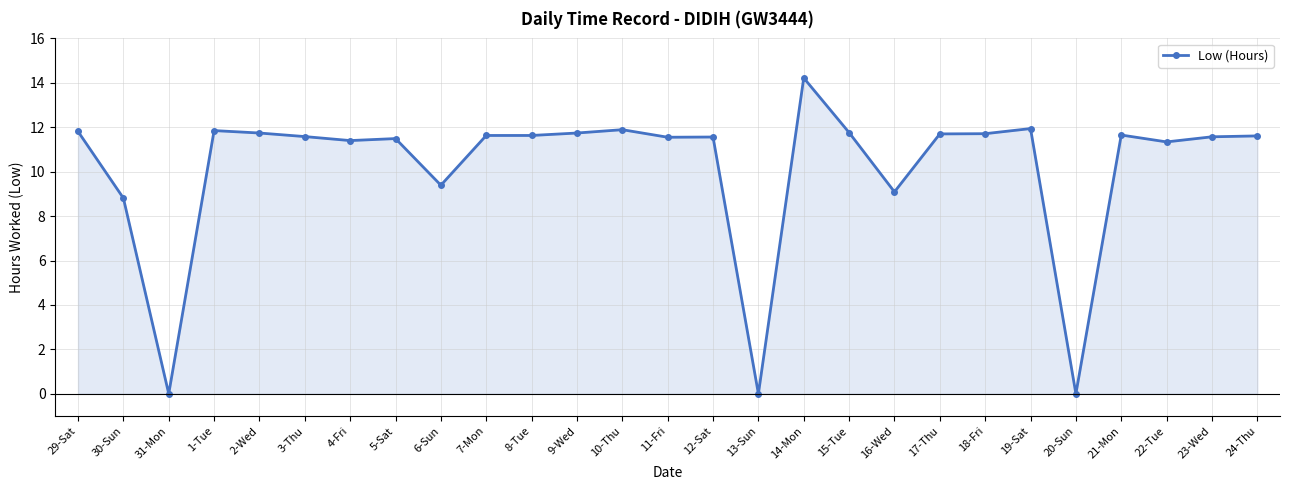

What is the label of the 23rd point from the right?

2-Wed